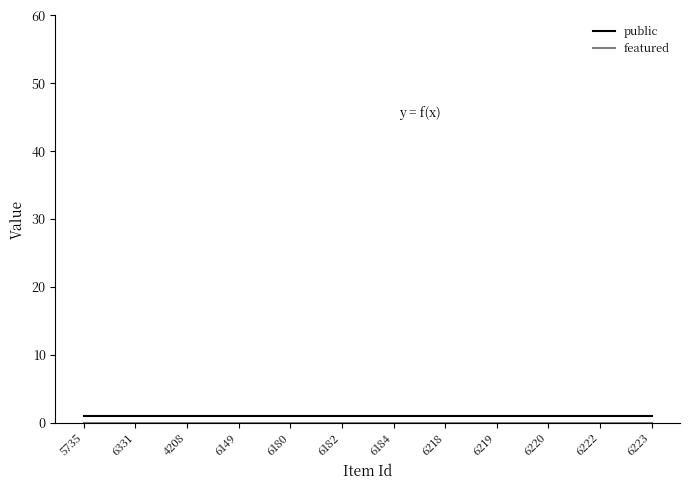

The public series shows 1 at 4208. True or false?

True